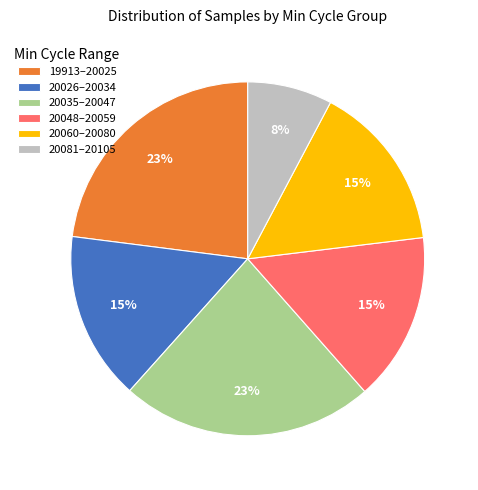

How many slices are in this pie chart?

6